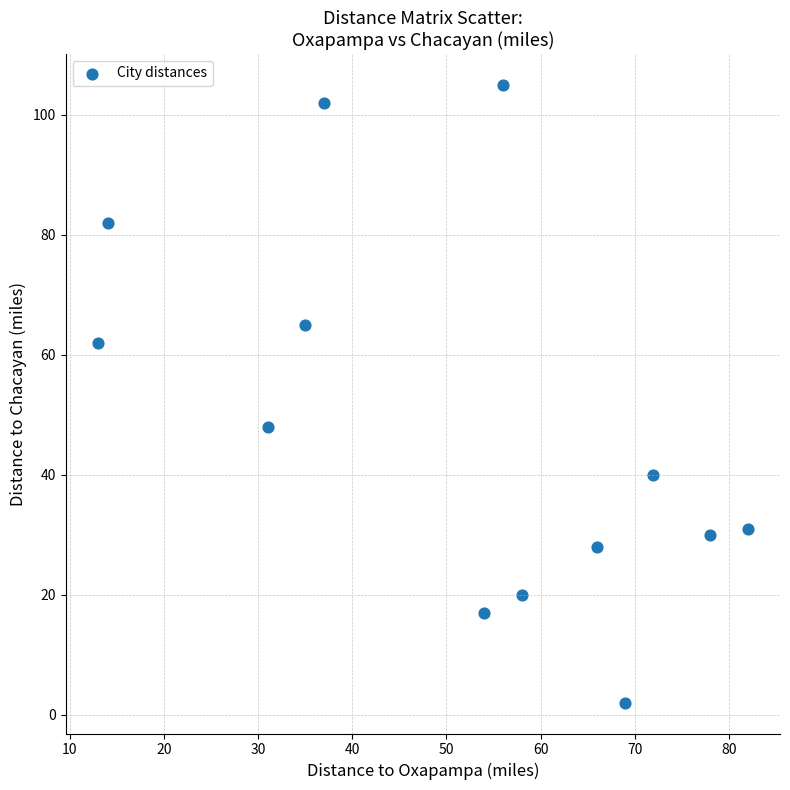

What Y value in the scatter plot is closest to 53?

48